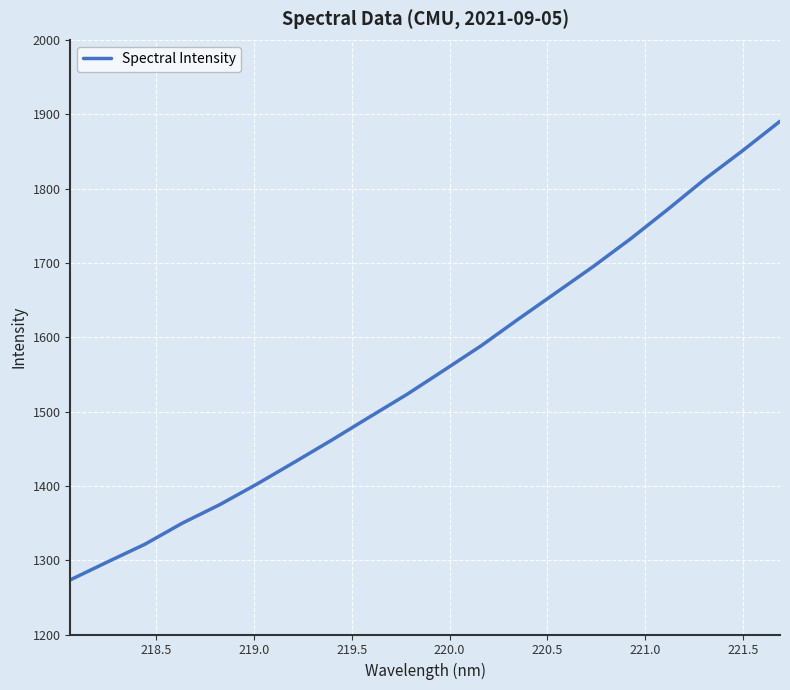

What is the smallest value displayed?

1273.5